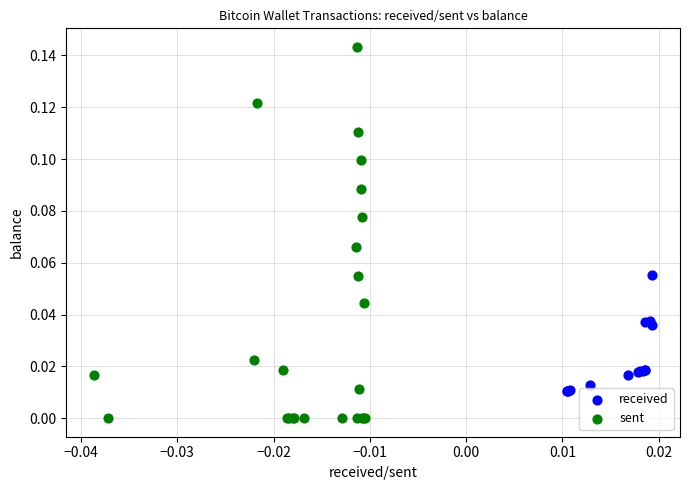

Which series contains the lowest Y value?

sent